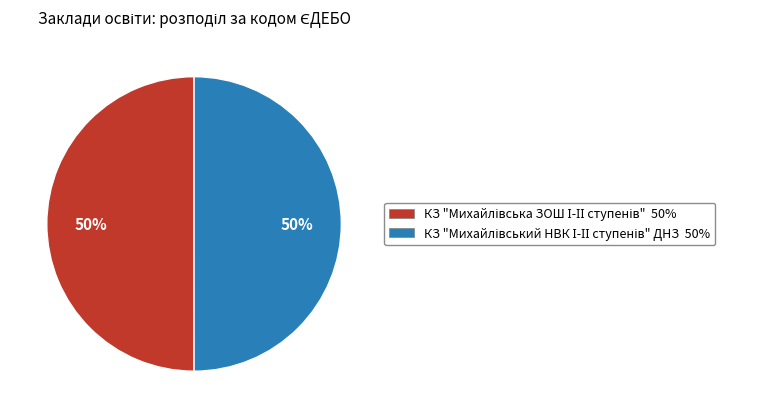

To the nearest percent, what is the average slice percentage?

50%